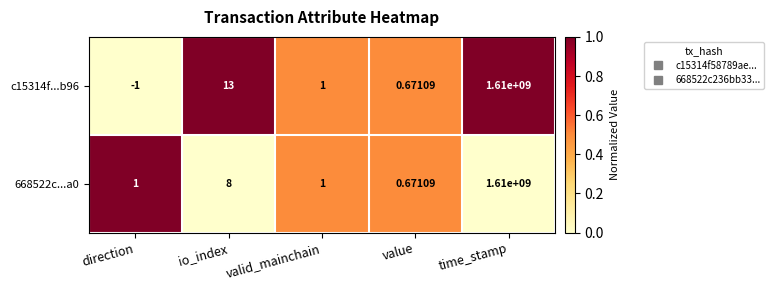

What is the difference between the highest and lowest values at time_stamp?

0.0